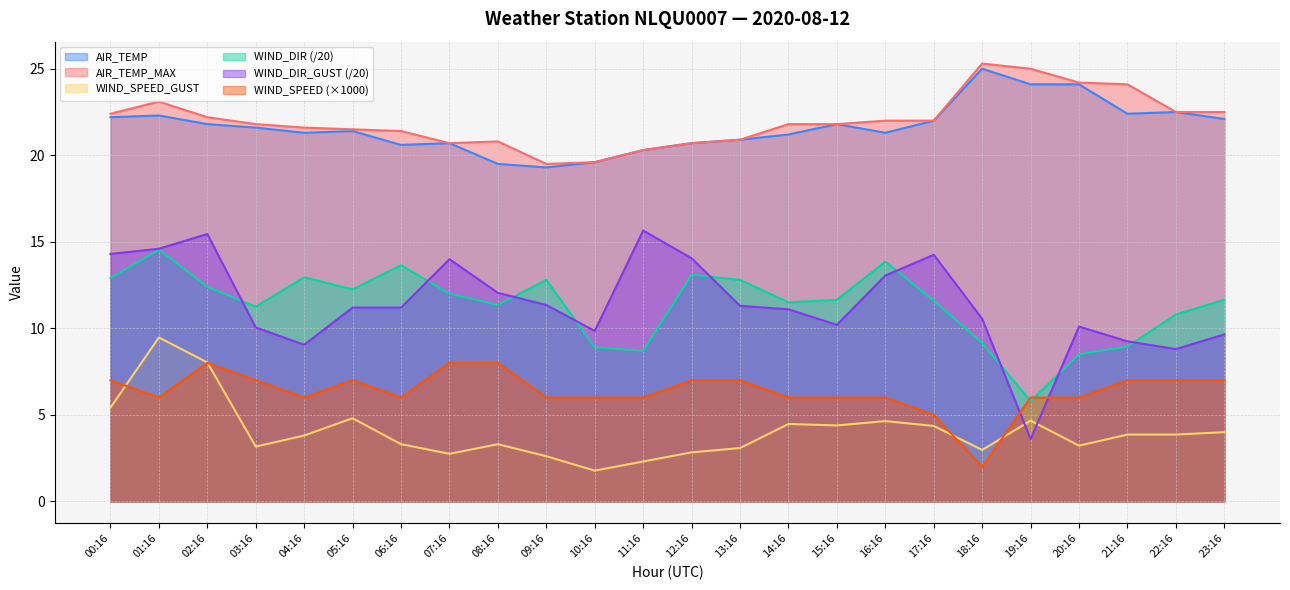

How many lines are shown in the chart?

6